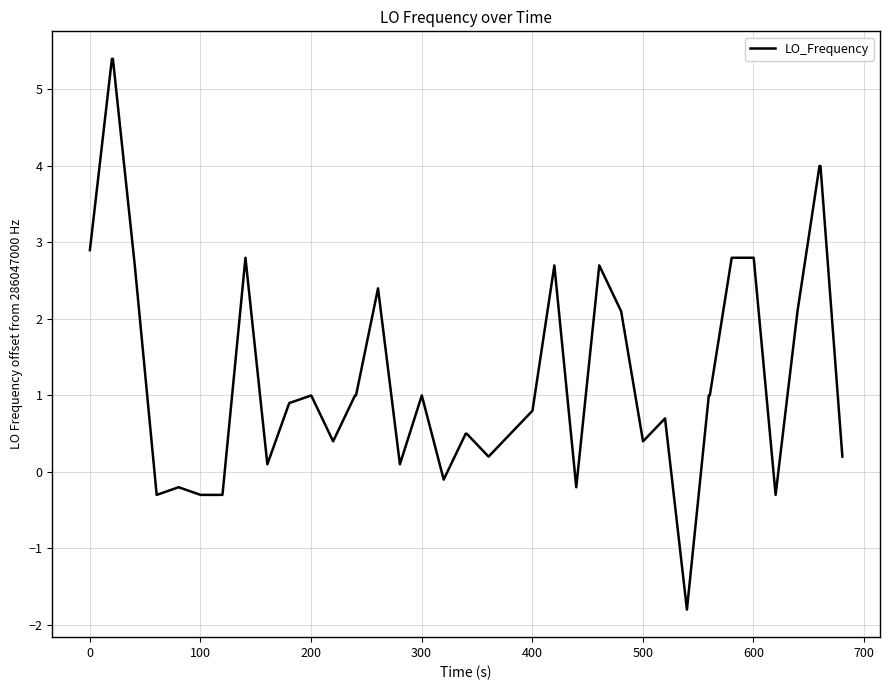

What is the minimum value shown in the chart?

-1.8